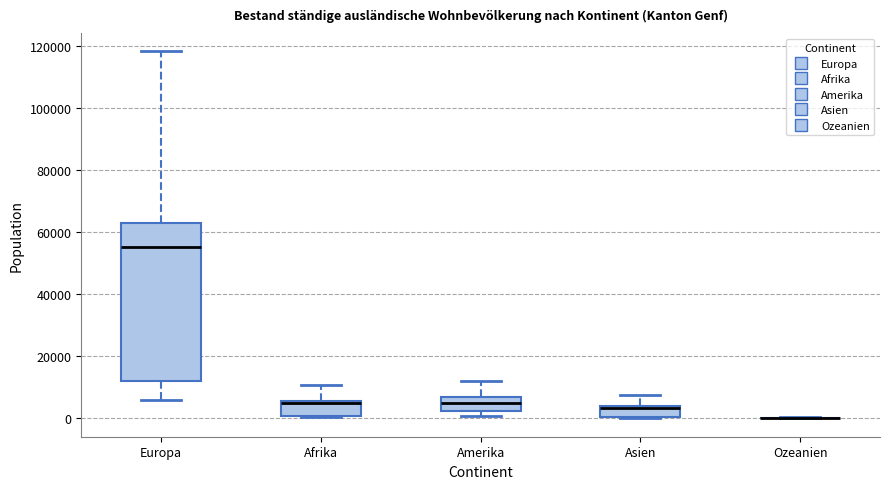

Reading left to right, read every box against the y-axis: the position of its median line, the range the box covers, and the ends of its whiskers. The values are not printed on the chart, so give them approximately, as read against the axis.

Europa: median 56000, box 12000 to 62000, whiskers 6000 to 118000
Afrika: median 6000 (just below the box's upper edge), box 0 to 6000, whiskers 0 to 10000
Amerika: median 6000, box 2000 to 8000, whiskers 0 to 12000
Asien: median 4000 (just below the box's upper edge), box 0 to 4000, whiskers 0 to 8000
Ozeanien: box collapsed to a line at 0, whiskers 0 to 0